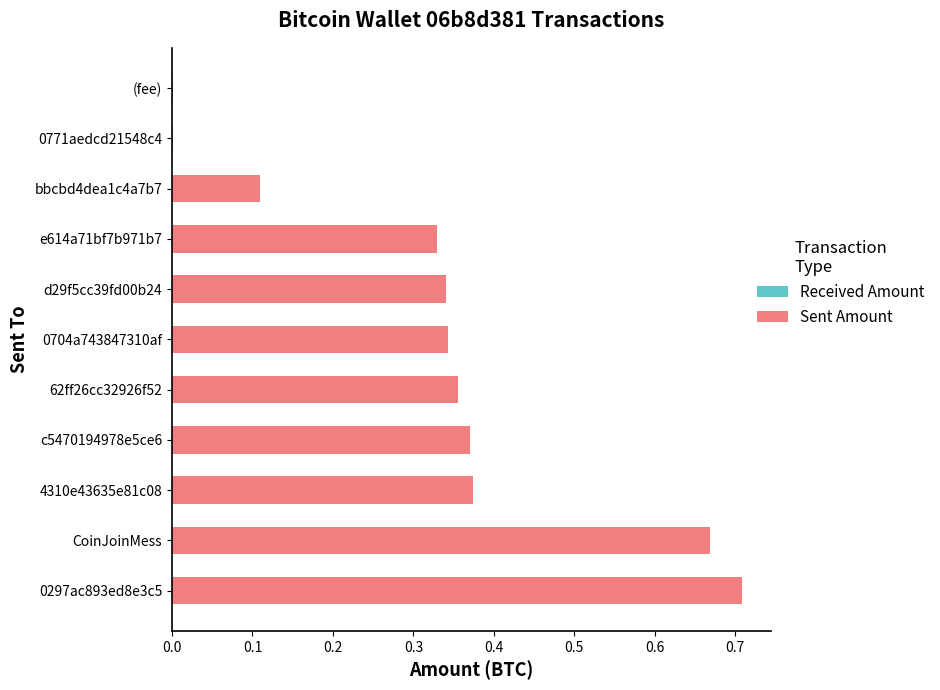

What is the change in value from 0297ac893ed8e3c5 to bbcbd4dea1c4a7b7?

-0.6